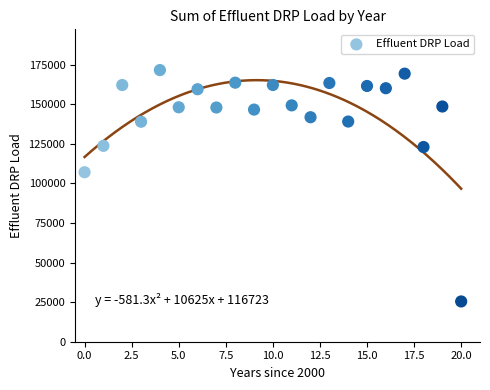

What is the range of Y values (max minus min)?

146194.0